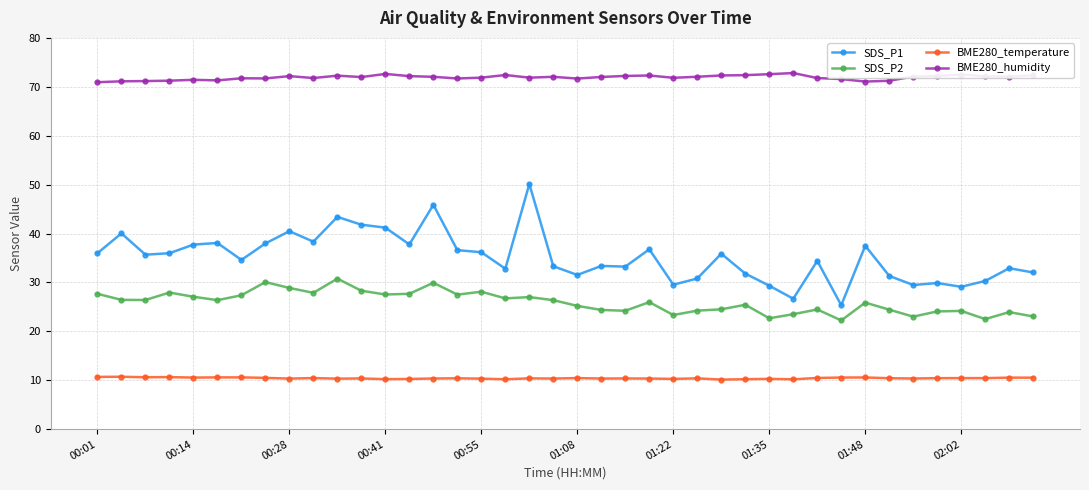

List the series in order of their peak value, highest first.

BME280_humidity, SDS_P1, SDS_P2, BME280_temperature